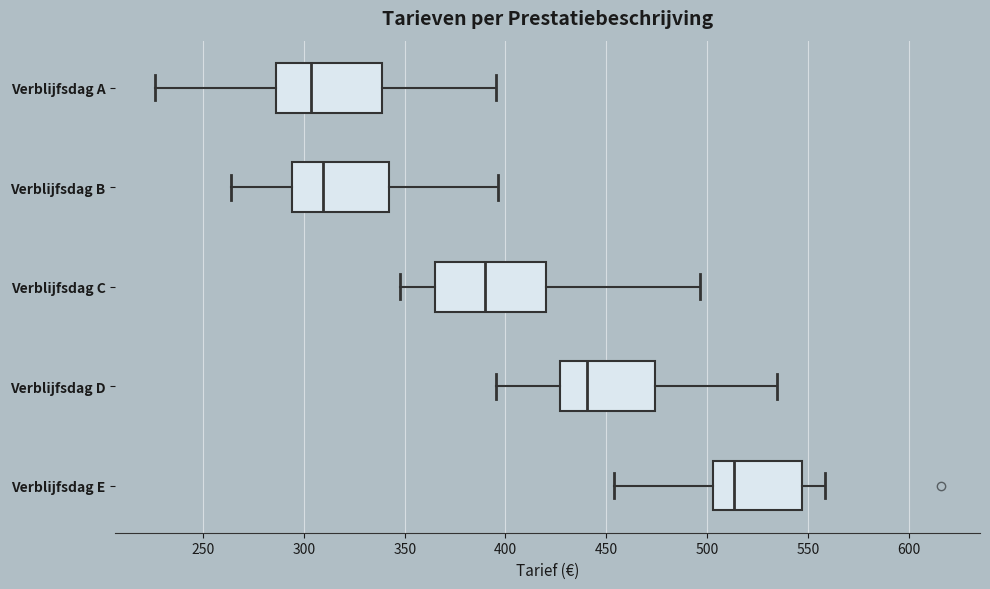

Where does the left whisker of the box for Verblijfsdag A end on the x-axis? The values are not printed on the chart, so give them approximately, as read against the axis.

225